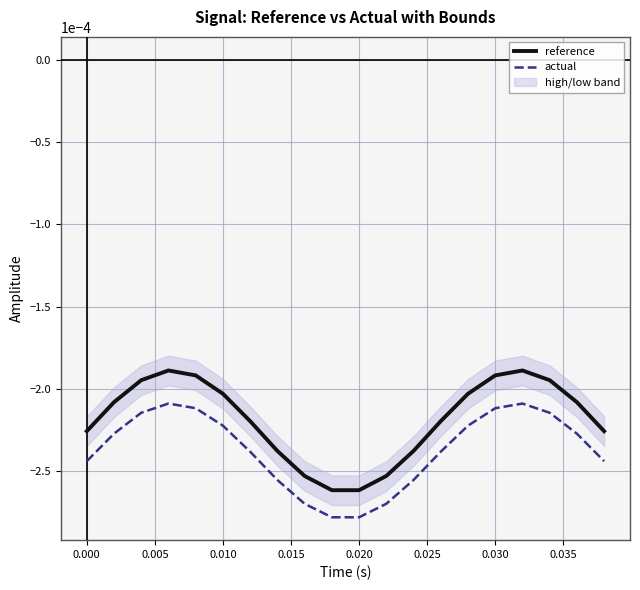

True or false: actual and reference intersect in this chart.

False